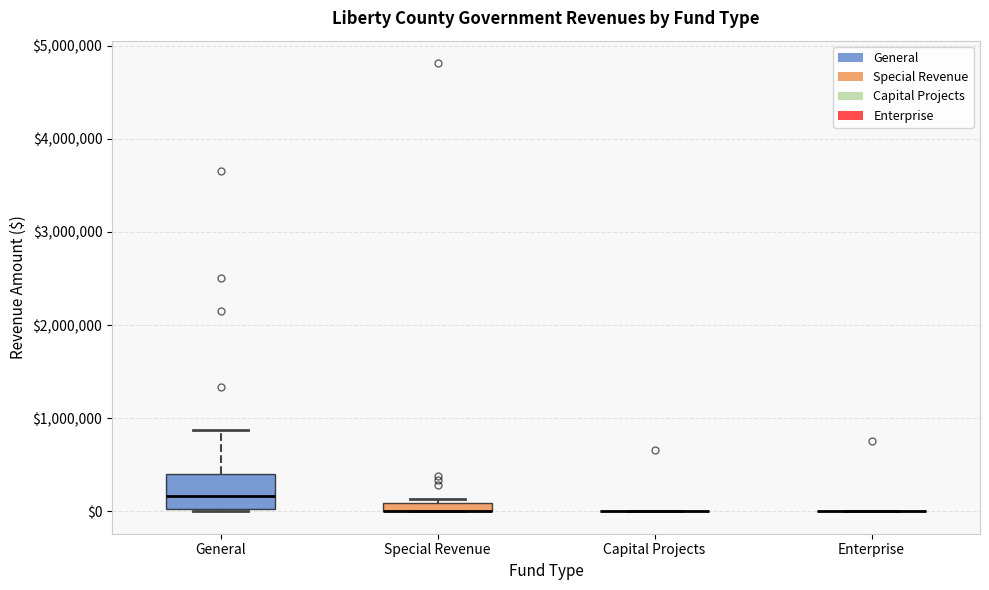

Which box is the tallest, from its lower edge to its upper edge?

General